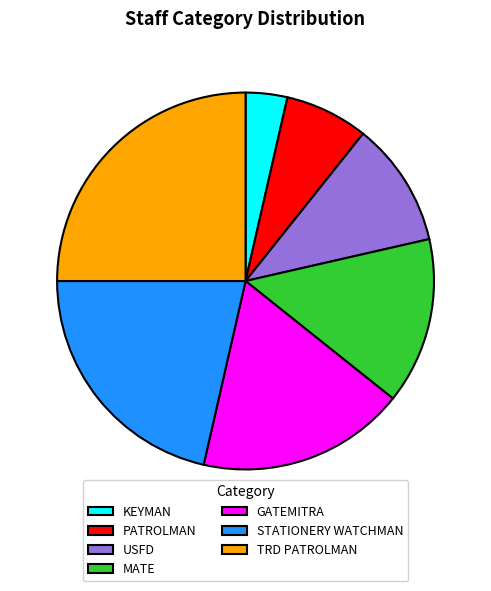

Is the sum of MATE and USFD greater than half?

No